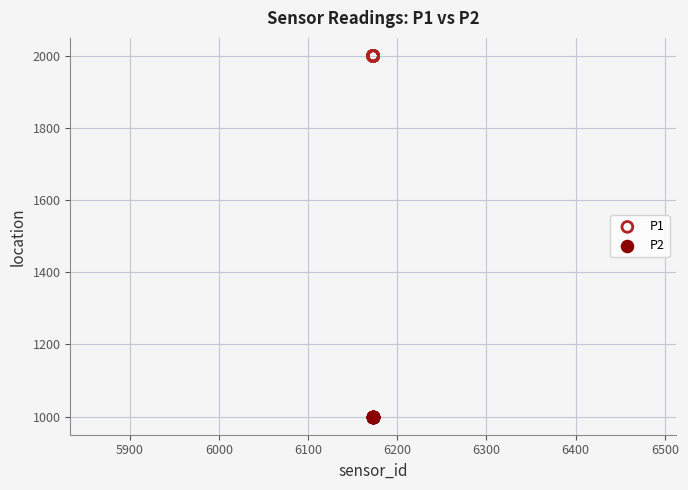

Which series contains the lowest Y value?

P2